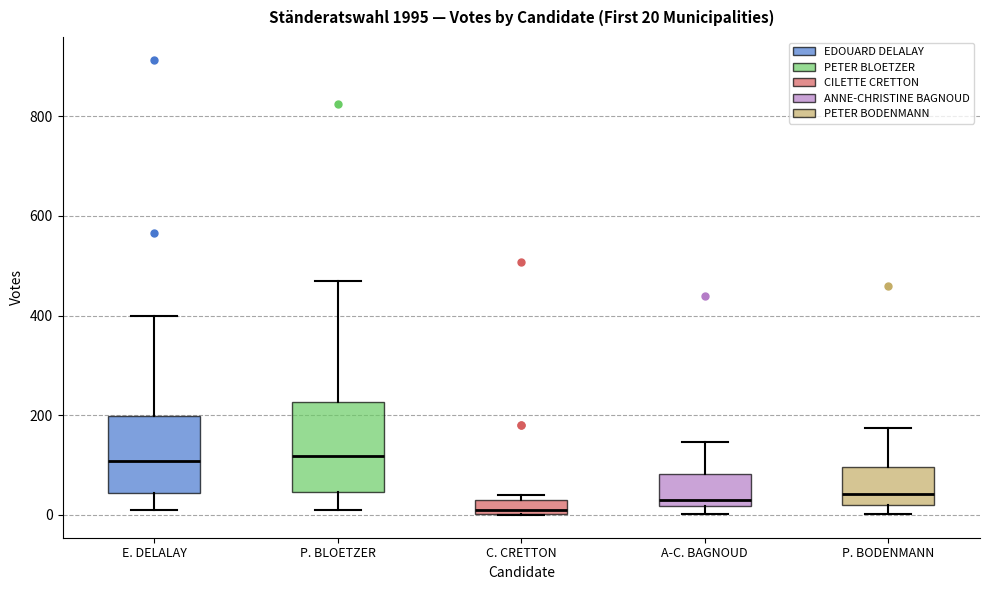

Which box is the tallest, from its lower edge to its upper edge?

P. BLOETZER